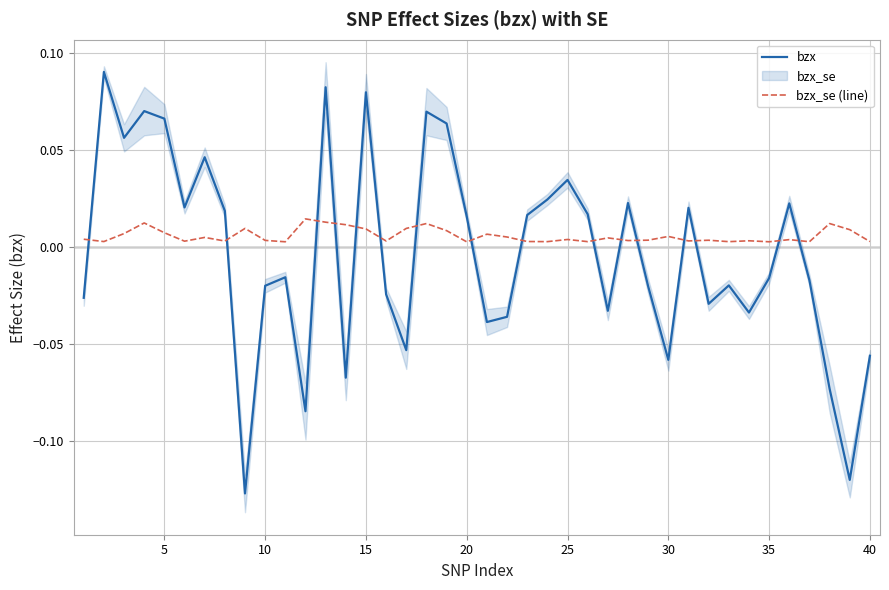

What is the value of the bzx point at the 9th from the left?

-0.1